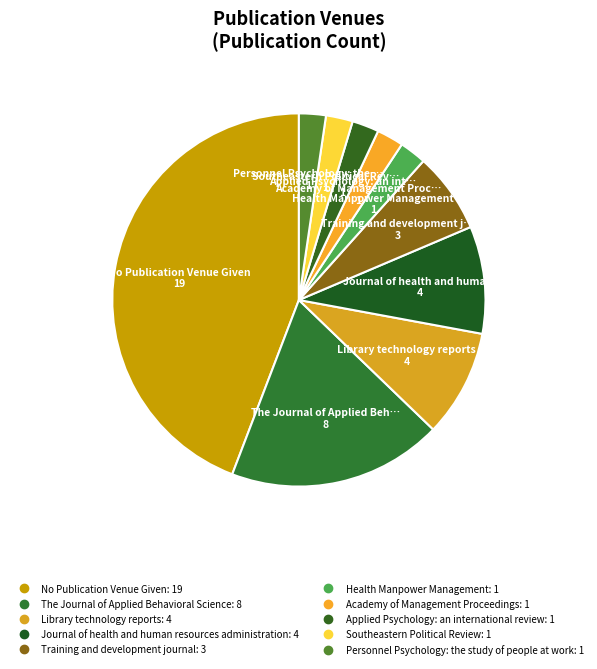

Is it true that Academy of Management Proceedings is 2% of the pie?

True